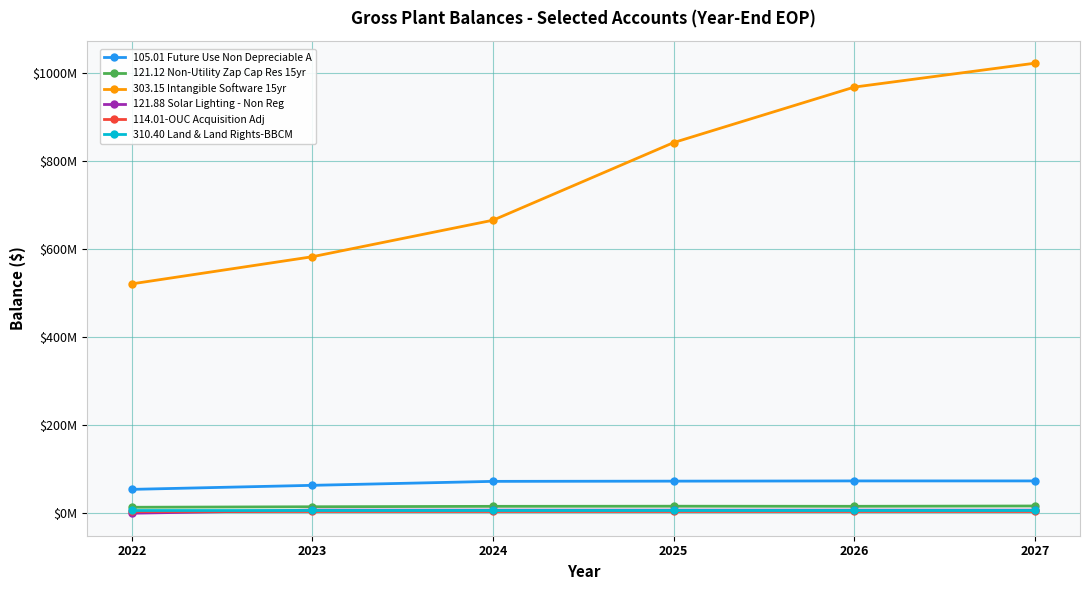

What is the difference between the highest and lowest values at 2027?

1016803485.3